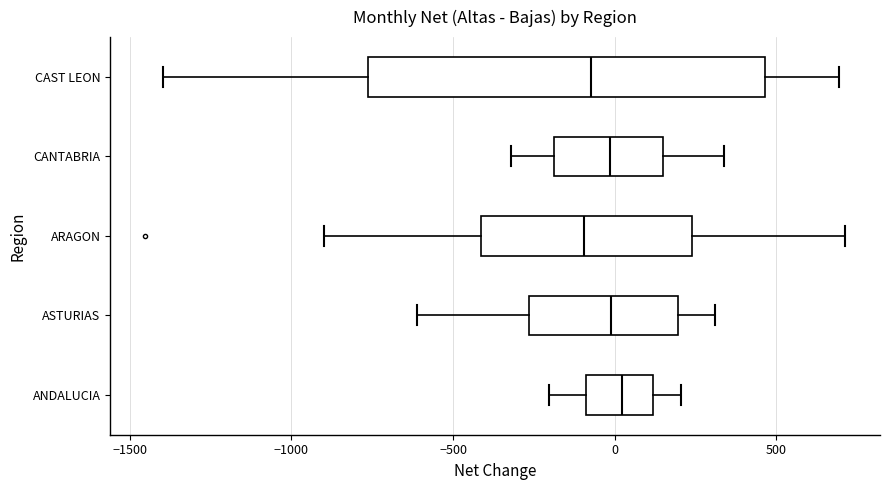

Reading bottom to top, read every box against the x-axis: the position of its median line, the range the box covers, and the ends of its whiskers. The values are not printed on the chart, so give them approximately, as read against the axis.

ANDALUCIA: median 0, box -100 to 100, whiskers -200 to 200
ASTURIAS: median 0, box -250 to 200, whiskers -600 to 300
ARAGON: median -100, box -400 to 250, whiskers -900 to 700
CANTABRIA: median 0, box -200 to 150, whiskers -300 to 350
CAST LEON: median -50, box -750 to 450, whiskers -1400 to 700